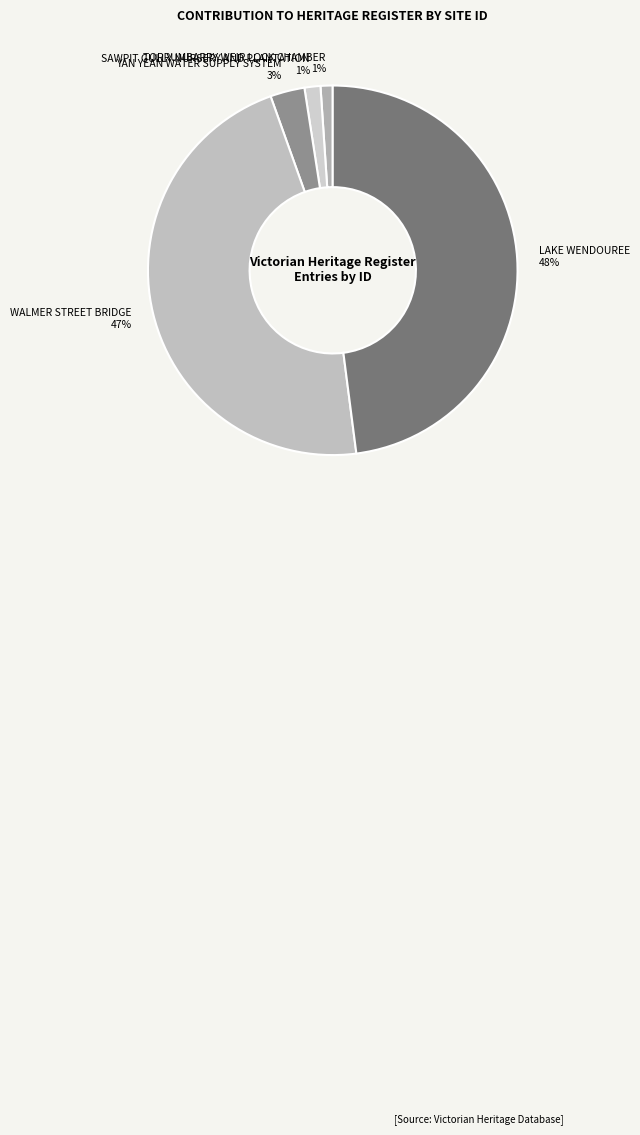

Does SAWPIT GULLY NURSERY AND PLANTATION represent more than half of the total?

No